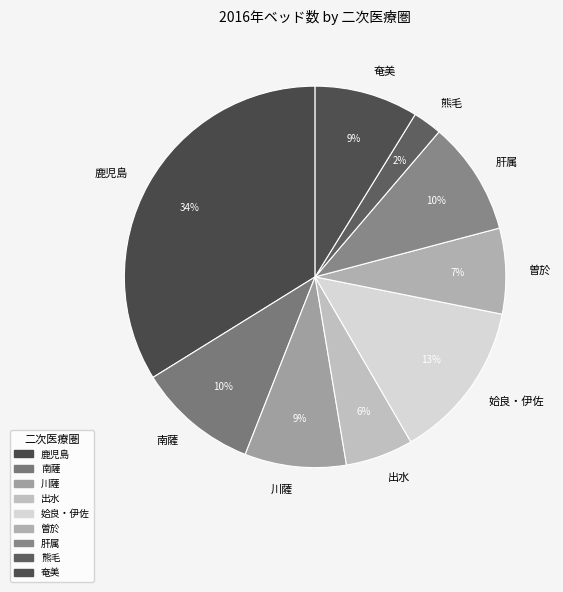

To the nearest percent, what is the average slice percentage?

11%